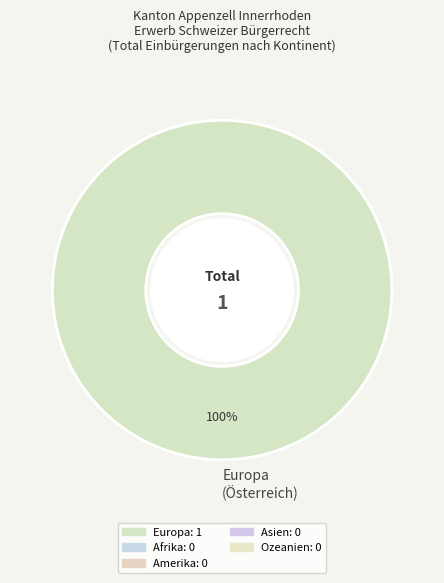

How many segments does this pie chart have?

1